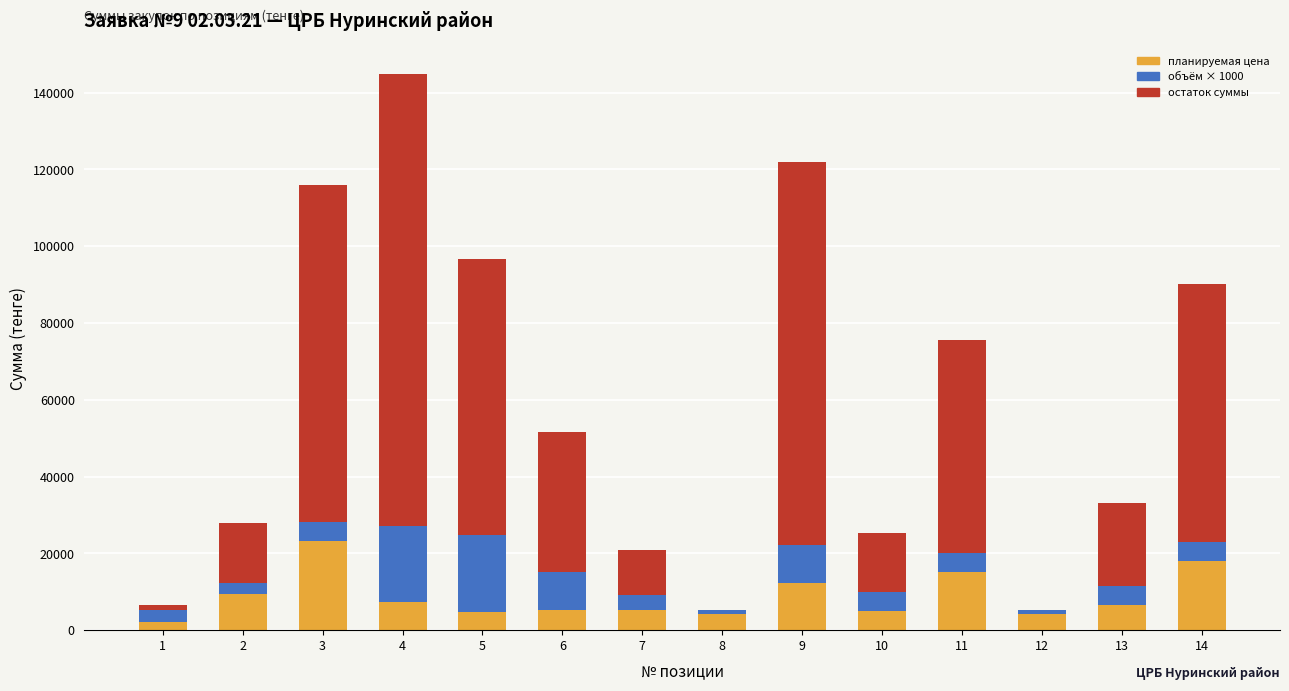

What is the sum of all планируемая цена values?

122630